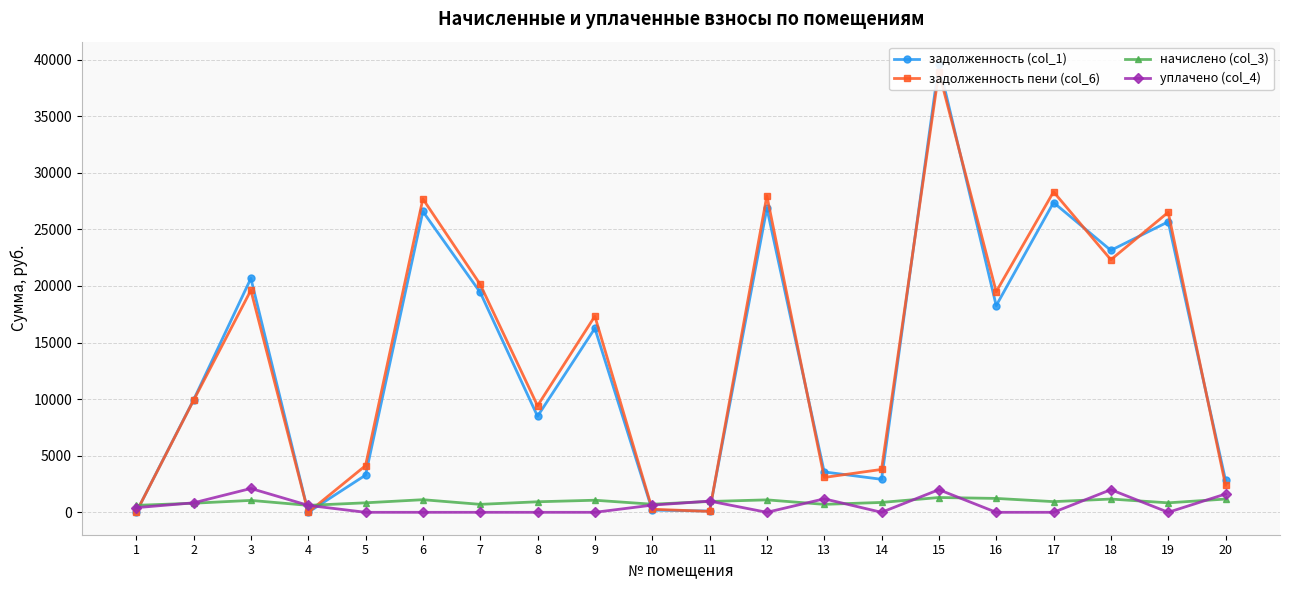

What is the greatest value displayed?

39596.3